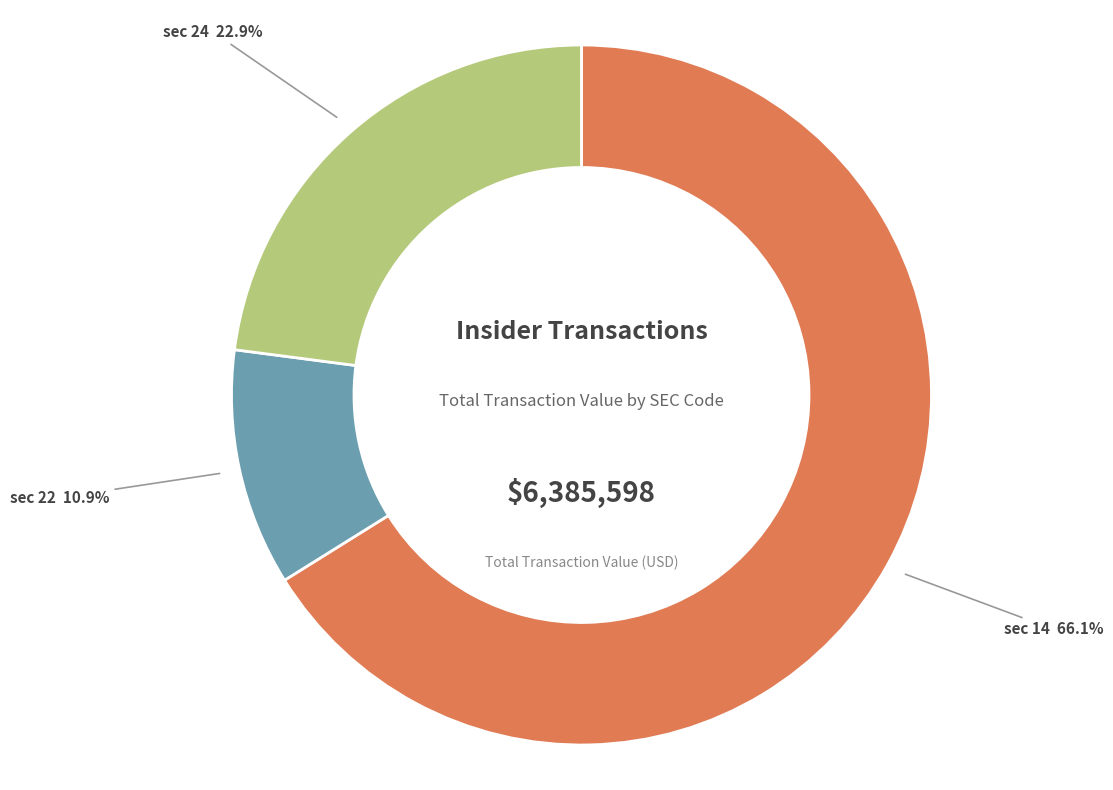

Does any single category account for the majority?

Yes